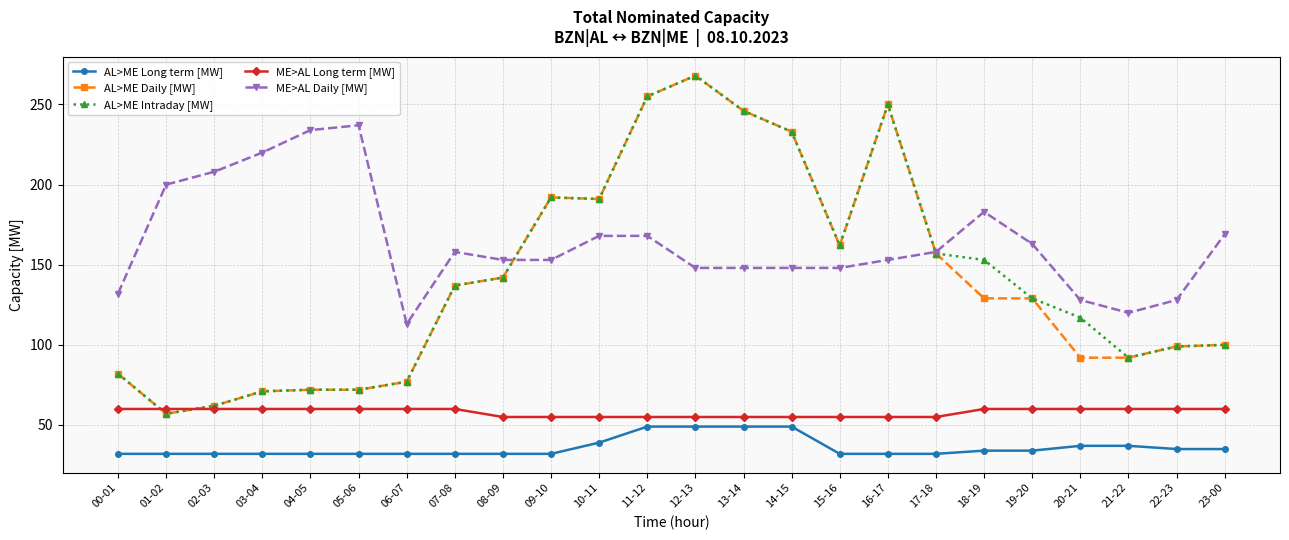

What is the difference between the highest and lowest values at 18-19?

149